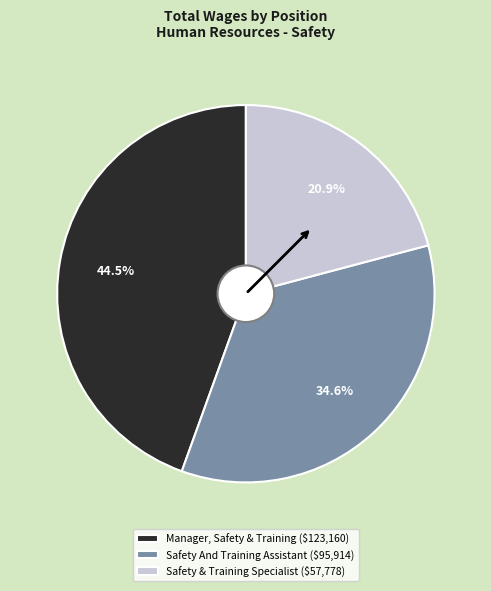

To the nearest percent, what is the average slice percentage?

33%